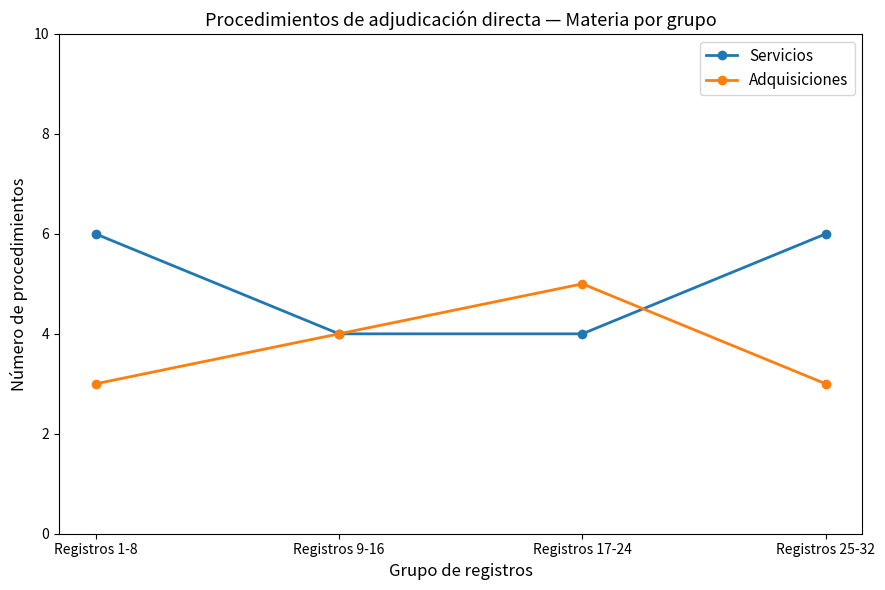

Where is Adquisiciones nearest to the value 4?

Registros 9-16